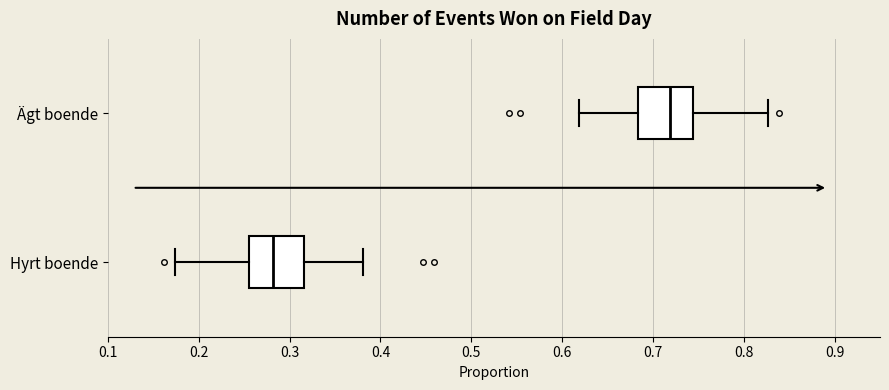

Reading bottom to top, transcribe this box plot: for each box, give where its median line is, the range the box spans, and where its two whiskers end, as read against the x-axis. The values are not printed on the chart, so give them approximately, as read against the axis.

Hyrt boende: median 0.28, box 0.26 to 0.32, whiskers 0.17 to 0.38
Ägt boende: median 0.72, box 0.68 to 0.74, whiskers 0.62 to 0.83